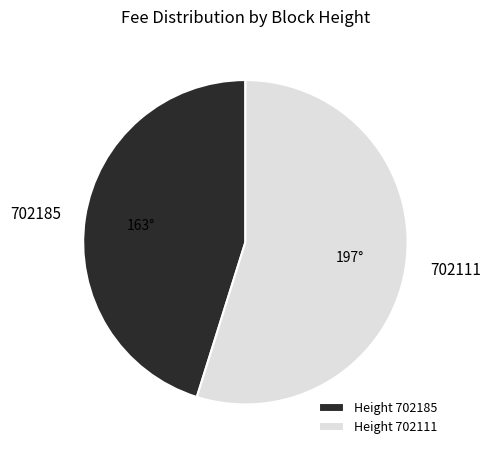

Which category accounts for the majority?

702111